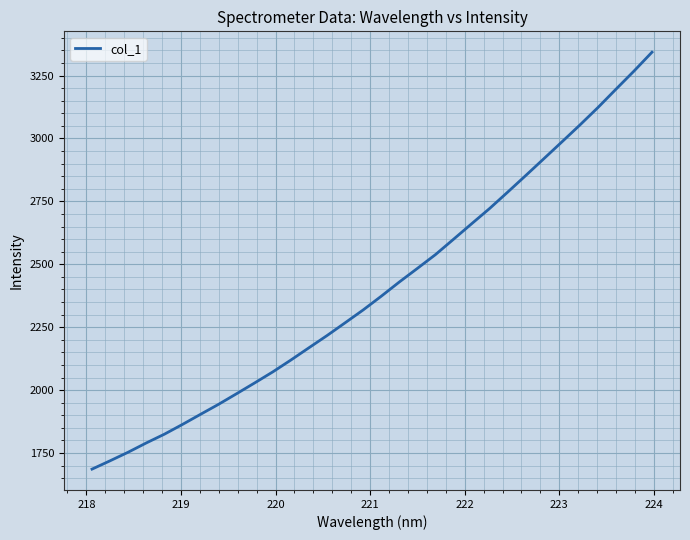

Reading left to right, what are all the values shown in this chart?

1685.9	1719.0	1753.1	1789.9	1824.6	1863.4	1903.7	1943.5	1985.8	2028.7	2072.4	2119.4	2168.3	2216.7	2267.4	2318.5	2373.0	2429.4	2483.6	2538.3	2599.3	2660.7	2721.6	2786.6	2852.6	2919.2	2986.0	3053.3	3122.7	3195.6	3267.8	3343.0